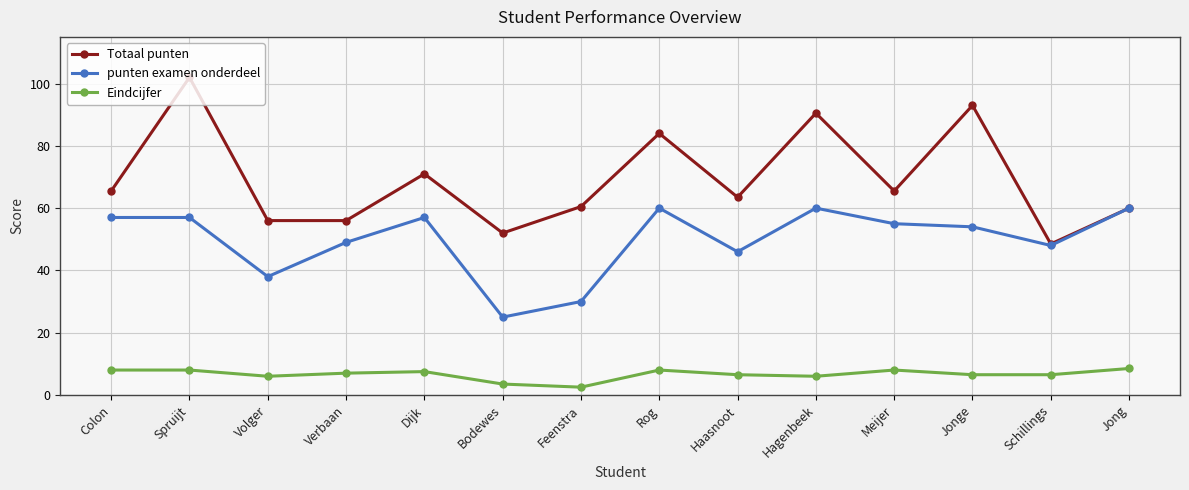

At which category does Totaal punten reach its first local peak?

Spruijt